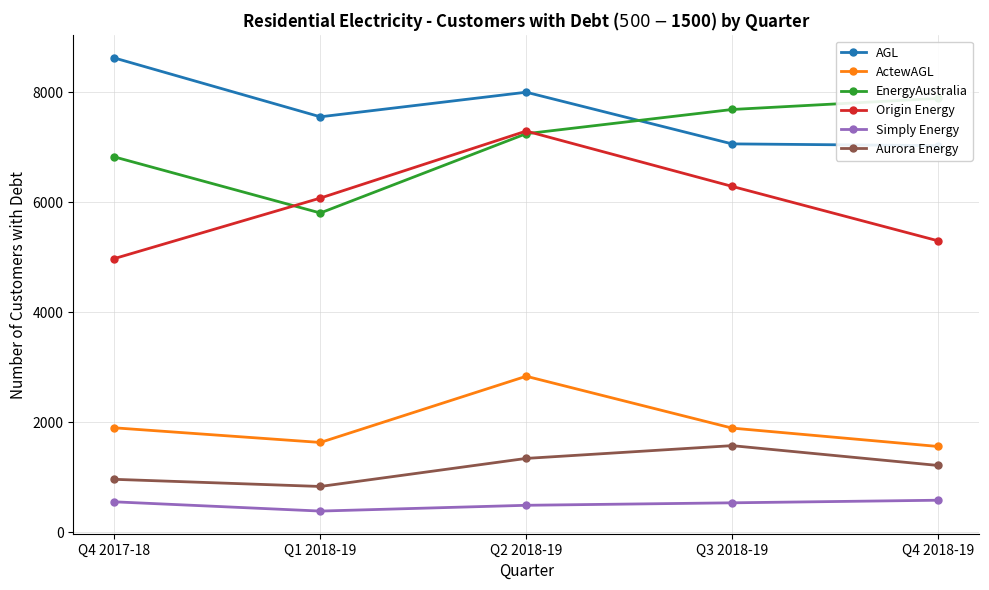

What is the label of the 4th point from the right?

Q1 2018-19